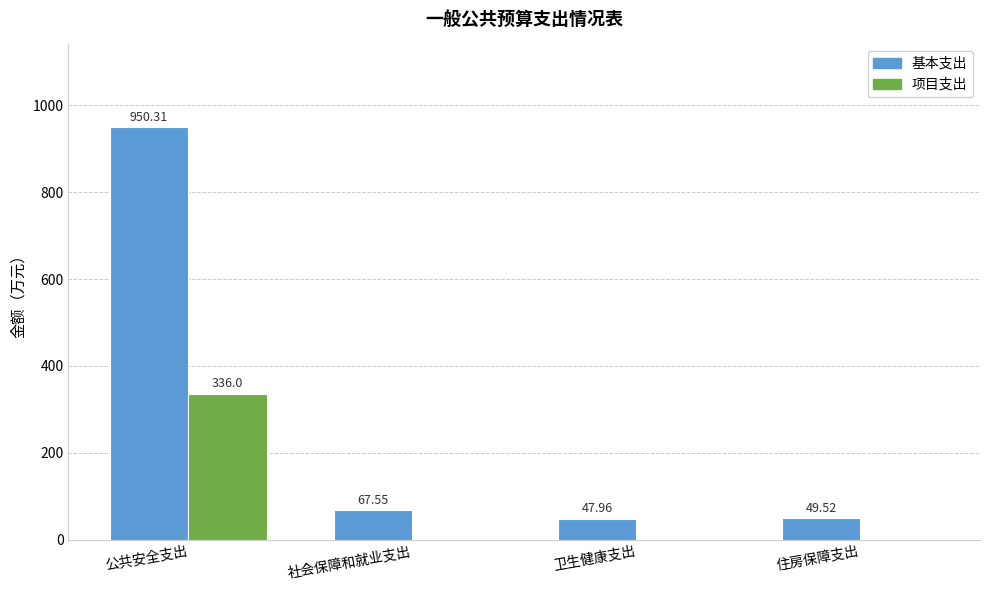

What is the sum of all 基本支出 values?

1115.3